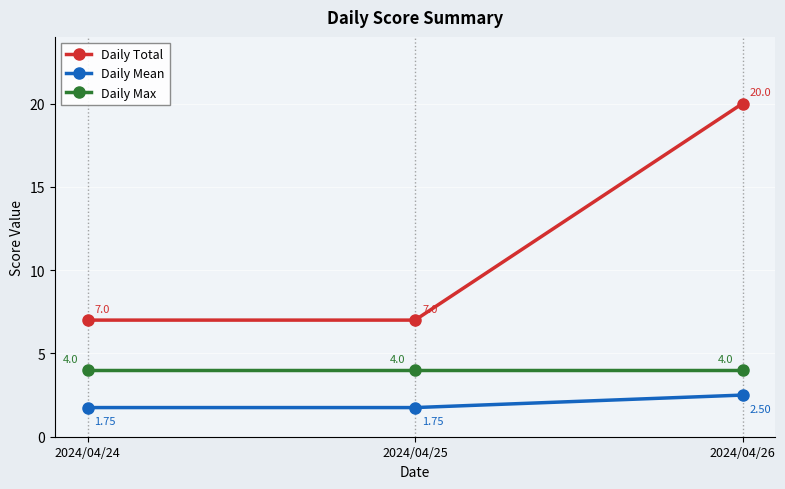

What is the average value of the Daily Mean series?

2.0